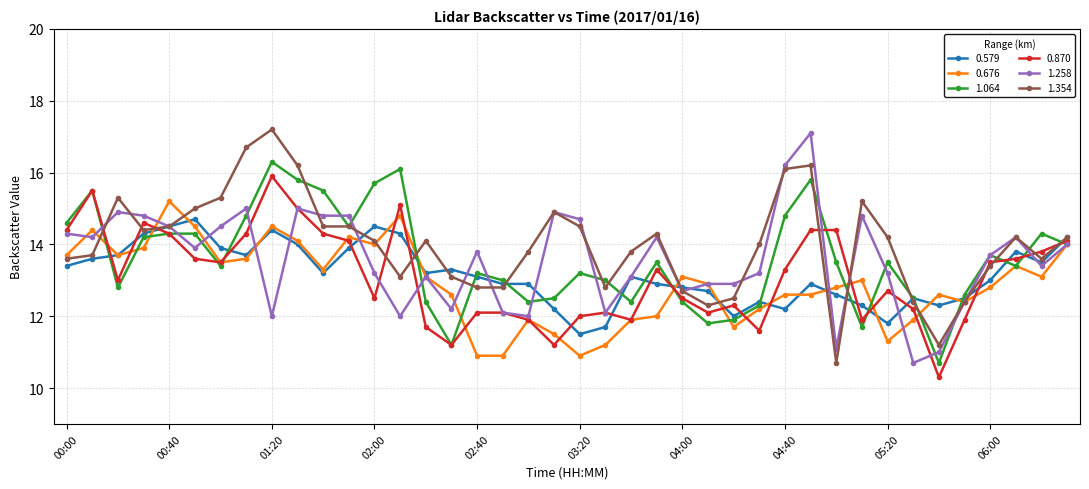

True or false: 1.354 has more than 2 points higher than both neighbors.

True